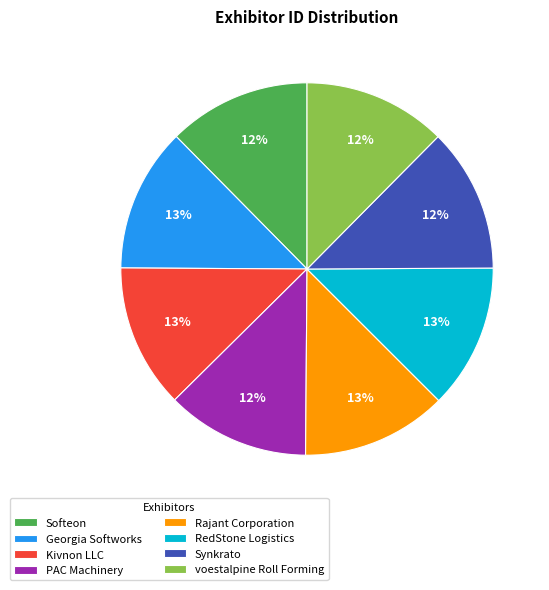

The PAC Machinery slice represents 4% of the pie. True or false?

False